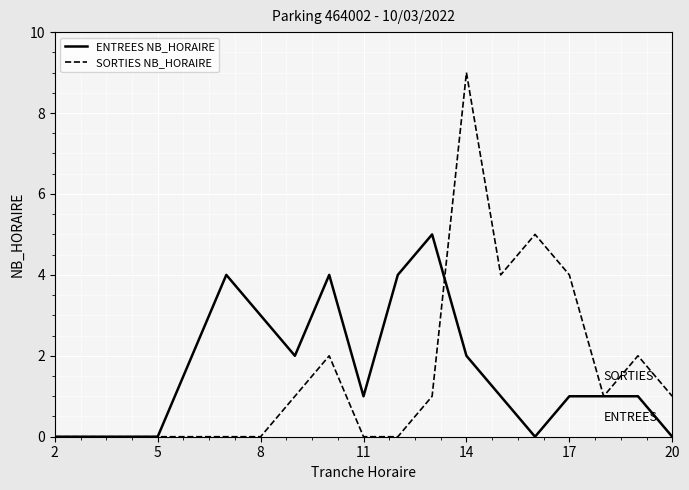

True or false: ENTREES NB_HORAIRE and SORTIES NB_HORAIRE intersect in this chart.

True